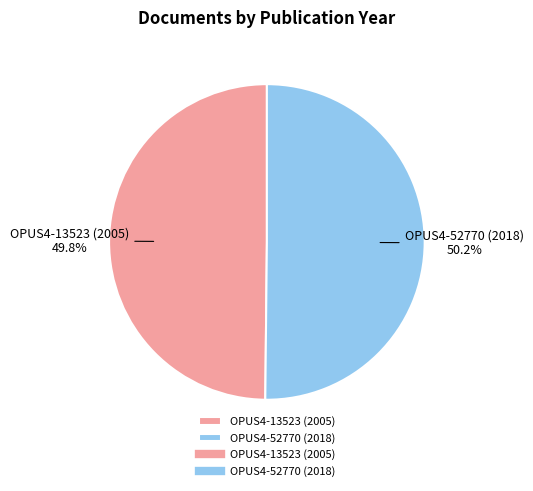

What percentage is the OPUS4-13523 (2005) slice, to the nearest percent?

50%